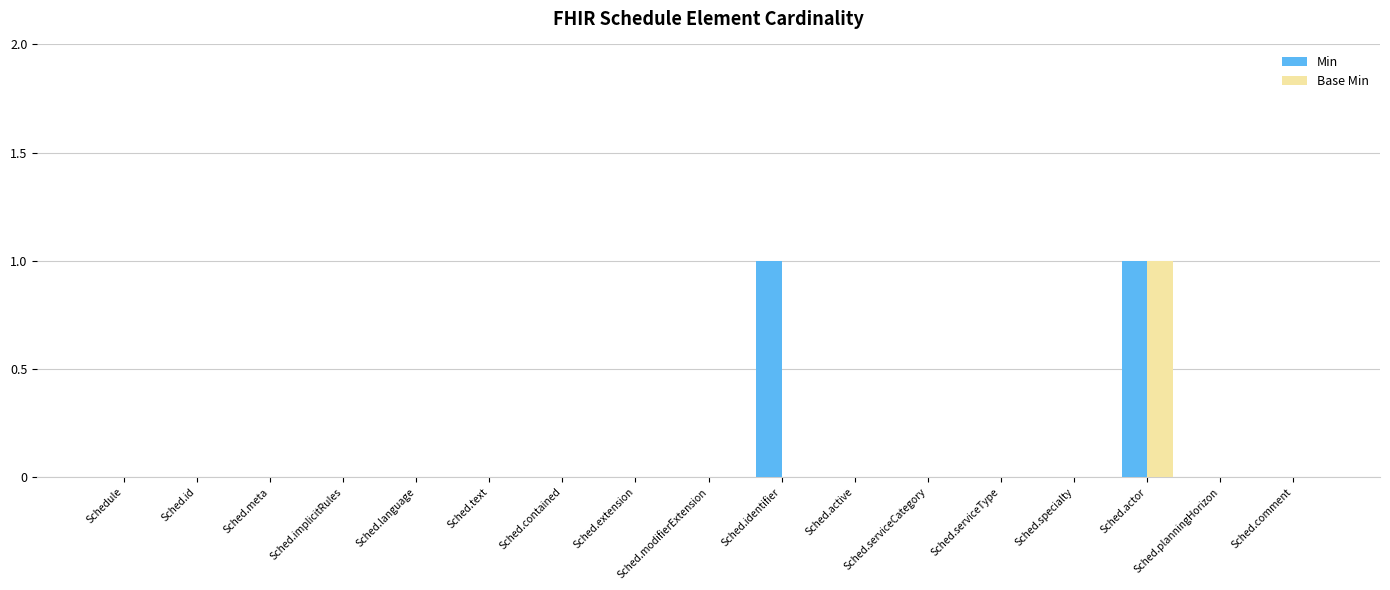

How many data points does each series have?

17